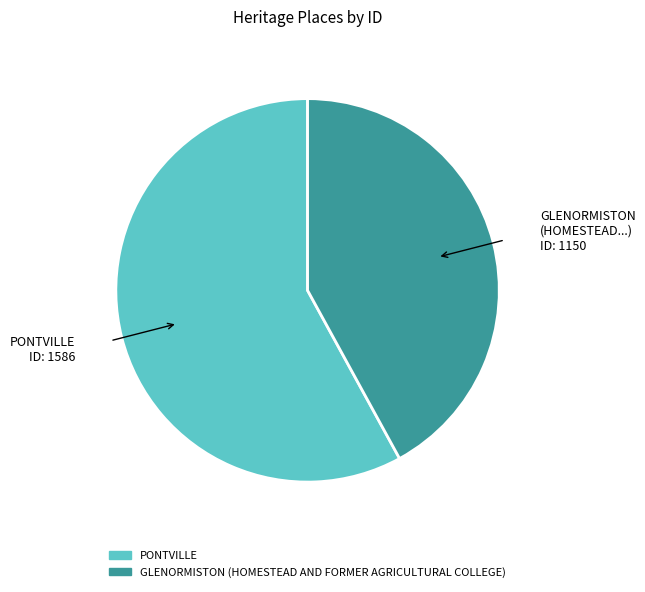

What is the smallest slice in the pie chart?

GLENORMISTON (HOMESTEAD...) ID: 1150